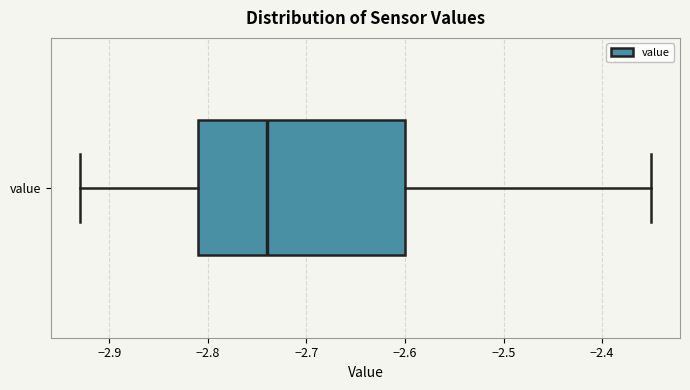

Where is the right edge of the box for value on the x-axis? The values are not printed on the chart, so give them approximately, as read against the axis.

-2.60